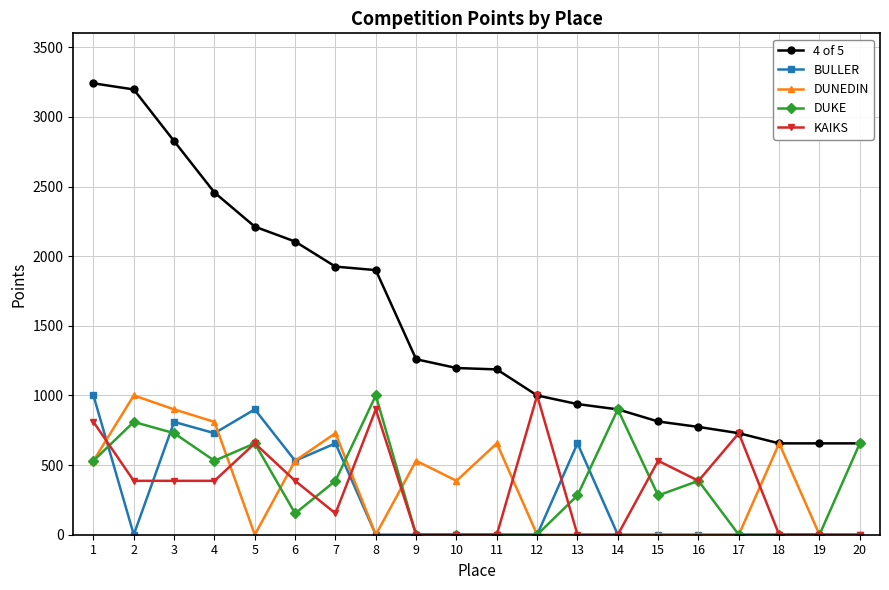

Which series has the widest spread of values?

4 of 5